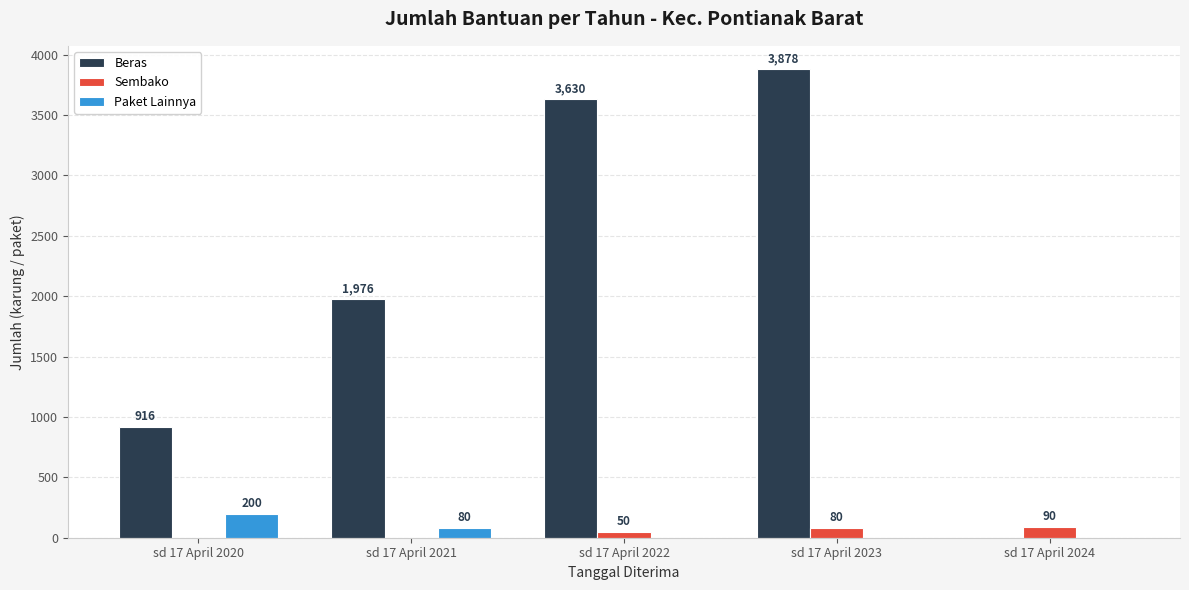

How many groups of bars are there?

5